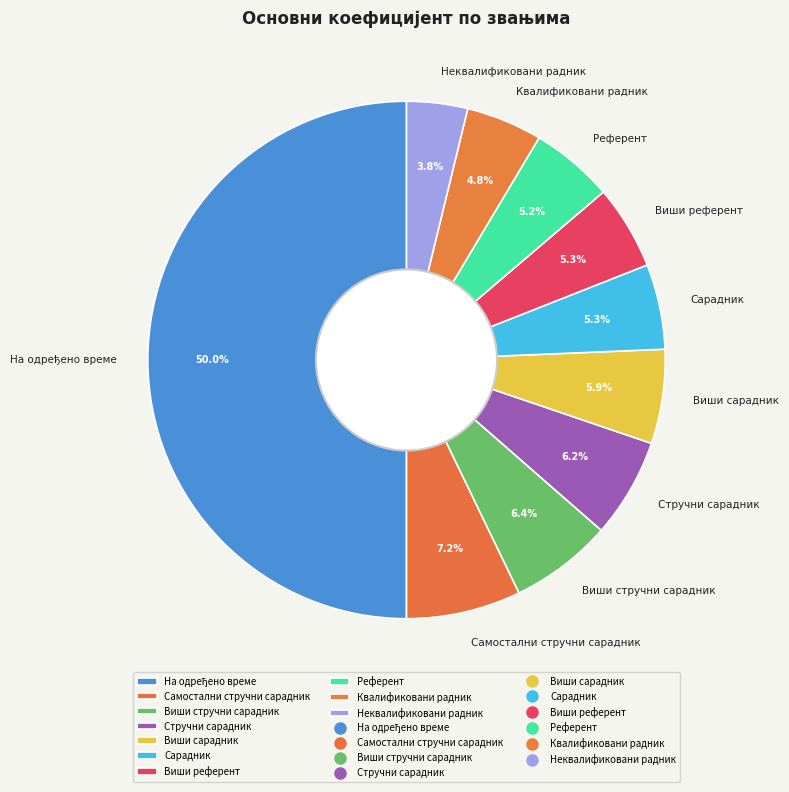

What percentage is the Квалификовани радник slice, to the nearest percent?

5%